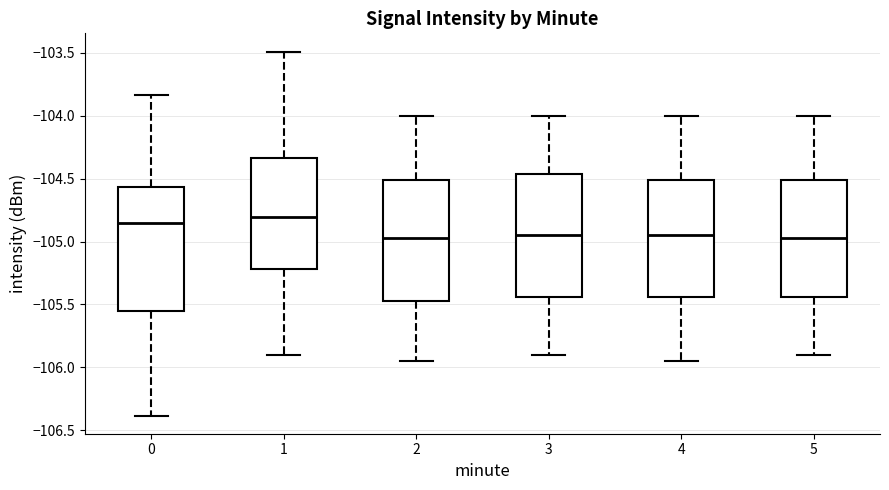

Reading left to right, read every box against the y-axis: the position of its median line, the range the box covers, and the ends of its whiskers. The values are not printed on the chart, so give them approximately, as read against the axis.

0: median -104.85, box -105.55 to -104.55, whiskers -106.40 to -103.85
1: median -104.80, box -105.20 to -104.35, whiskers -105.90 to -103.50
2: median -104.95, box -105.45 to -104.50, whiskers -105.95 to -104.00
3: median -104.95, box -105.45 to -104.45, whiskers -105.90 to -104.00
4: median -104.95, box -105.45 to -104.50, whiskers -105.95 to -104.00
5: median -104.95, box -105.45 to -104.50, whiskers -105.90 to -104.00